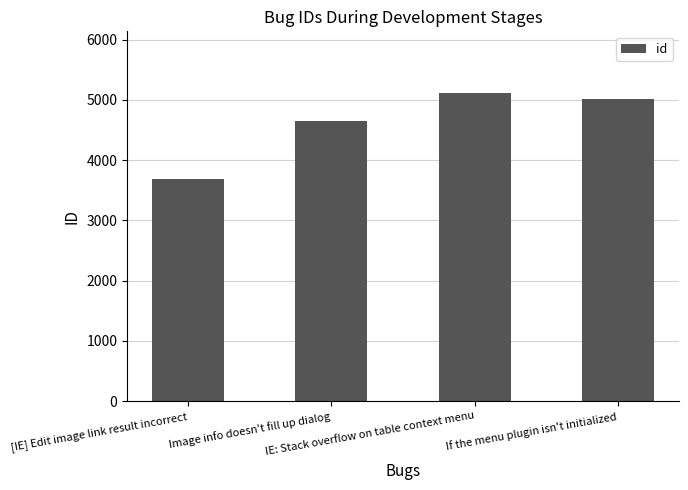

Count the number of data series in this chart.

1